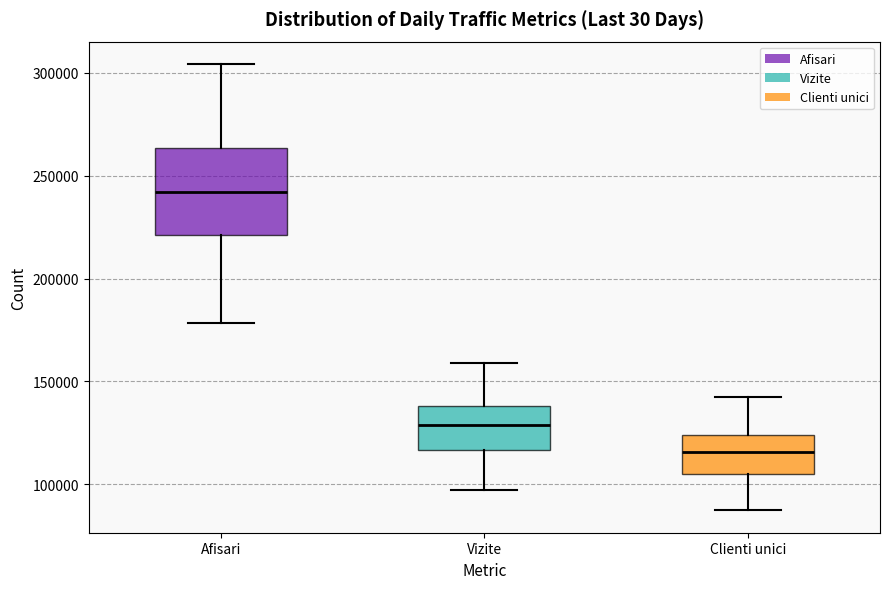

Which box is the tallest, from its lower edge to its upper edge?

Afisari